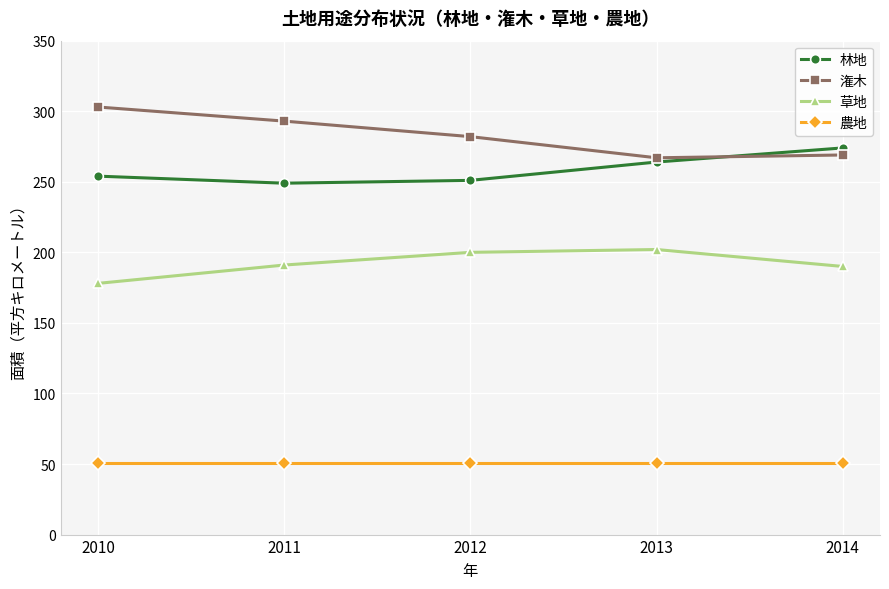

How many series are shown in this chart?

4